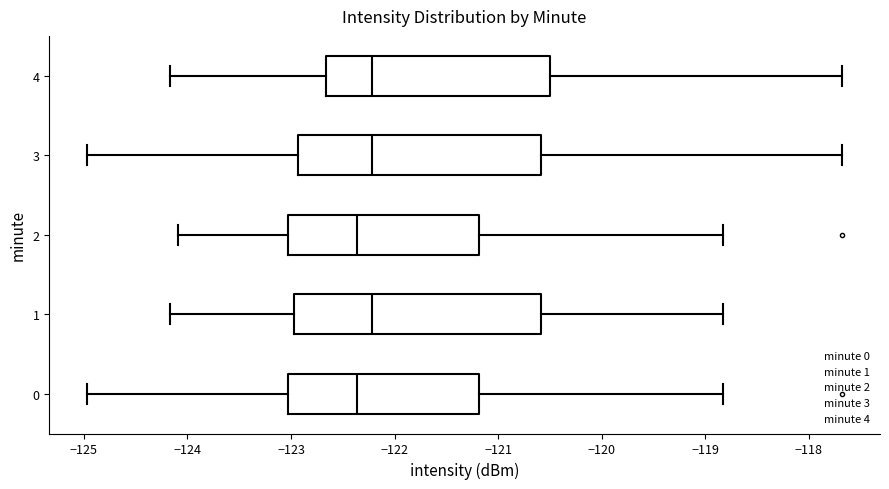

Reading bottom to top, transcribe this box plot: for each box, give where its median line is, the range the box spans, and where its two whiskers end, as read against the x-axis. The values are not printed on the chart, so give them approximately, as read against the axis.

0: median -122.4, box -123.0 to -121.2, whiskers -125.0 to -118.8
1: median -122.2, box -123.0 to -120.6, whiskers -124.2 to -118.8
2: median -122.4, box -123.0 to -121.2, whiskers -124.1 to -118.8
3: median -122.2, box -122.9 to -120.6, whiskers -125.0 to -117.7
4: median -122.2, box -122.7 to -120.5, whiskers -124.2 to -117.7